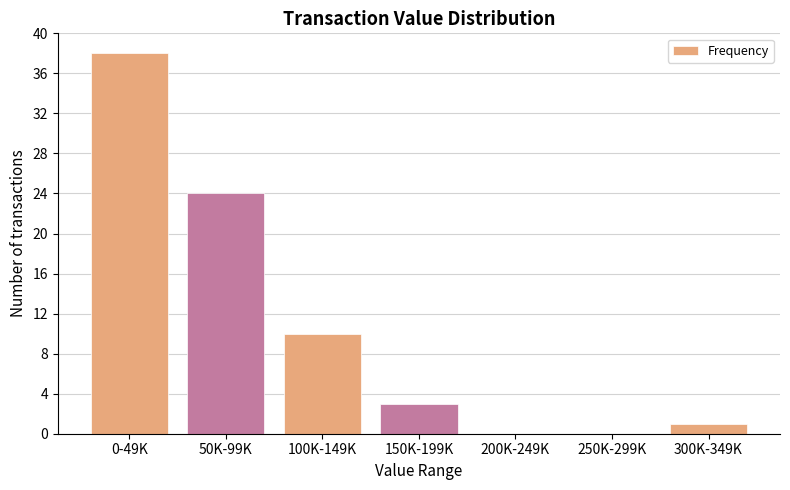

Reading left to right, extract all data points from this chart.

0-49K=38	50K-99K=24	100K-149K=10	150K-199K=3	200K-249K=0	250K-299K=0	300K-349K=1